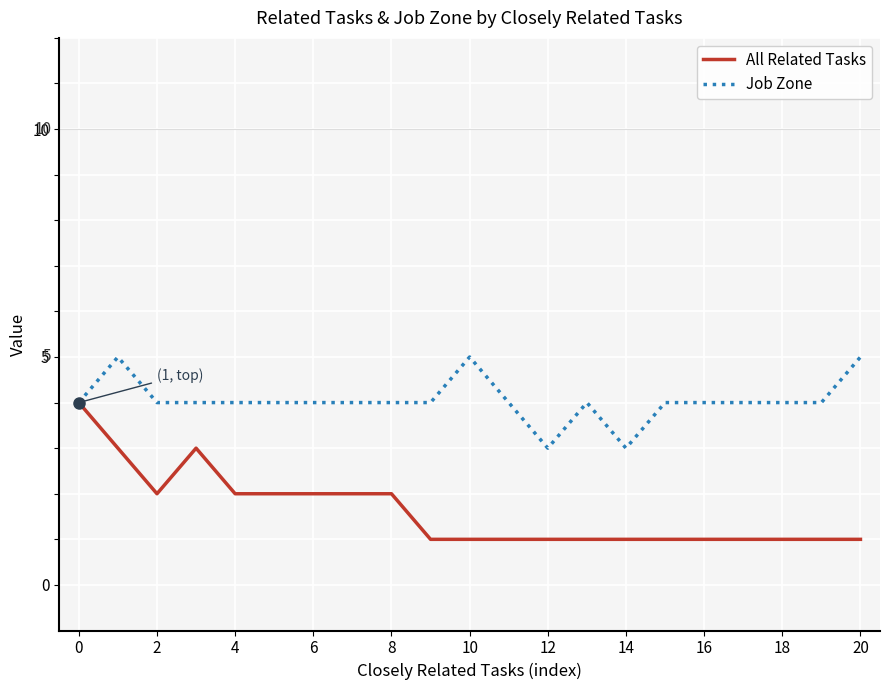

Rank the series by their average value, from highest to lowest.

Job Zone, All Related Tasks